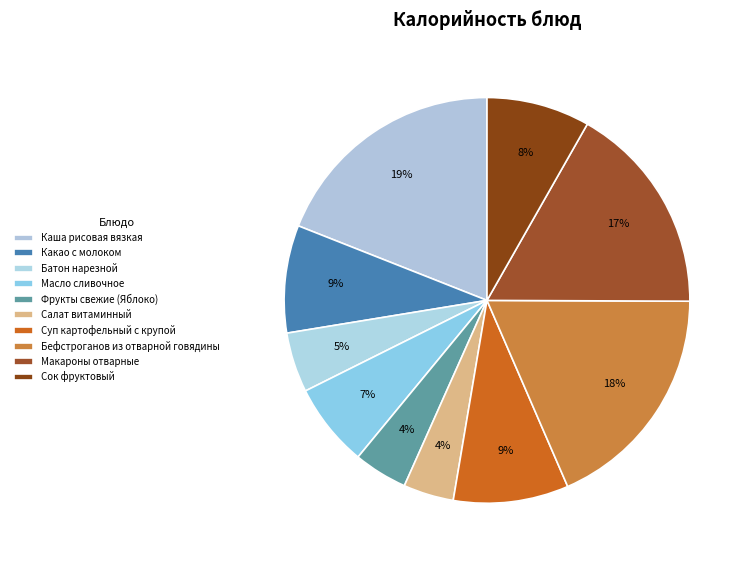

Which has a higher value, Каша рисовая вязкая or Масло сливочное?

Каша рисовая вязкая